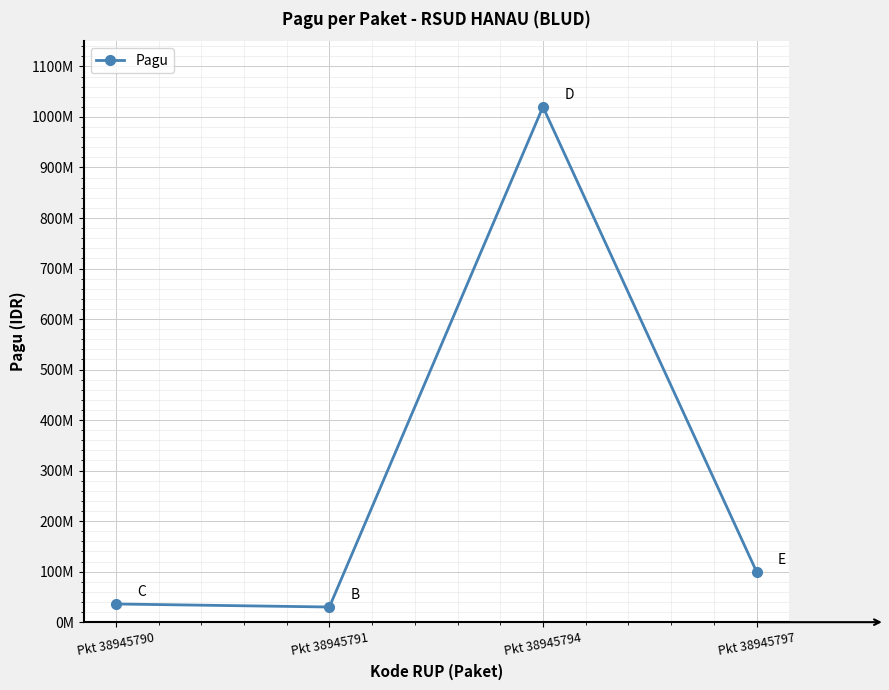

Is this an area chart (filled region under the line)?

No